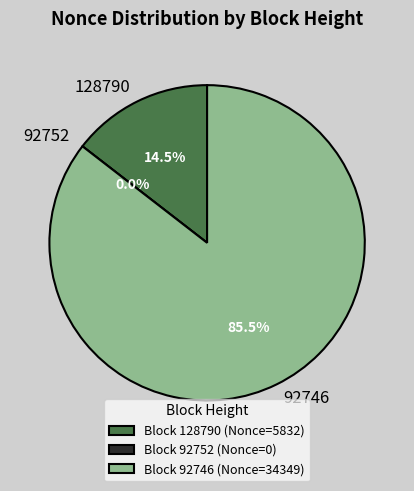

What is the largest slice in the pie chart?

92746